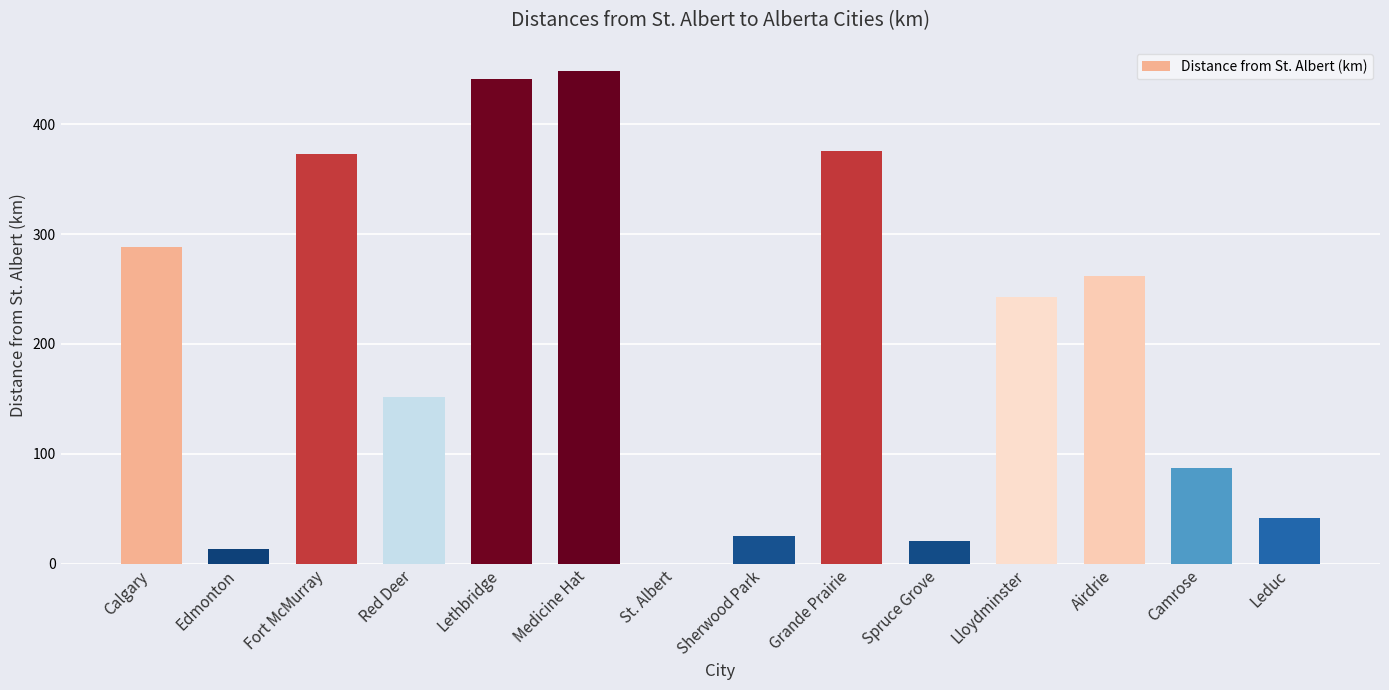

Reading left to right, list all the values displayed in this chart.

Calgary=288	Edmonton=13	Fort McMurray=373	Red Deer=152	Lethbridge=441	Medicine Hat=448	St. Albert=0	Sherwood Park=25	Grande Prairie=376	Spruce Grove=21	Lloydminster=243	Airdrie=262	Camrose=87	Leduc=42